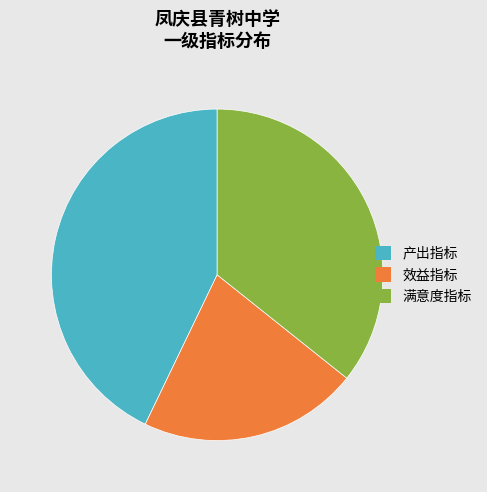

Combined, do 效益指标 and 满意度指标 account for over 50%?

Yes